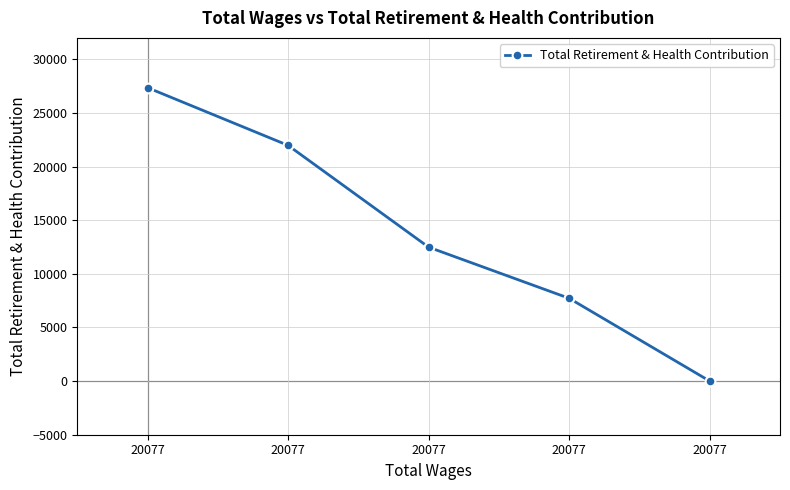

What is the value of the 3rd point from the left?

27359